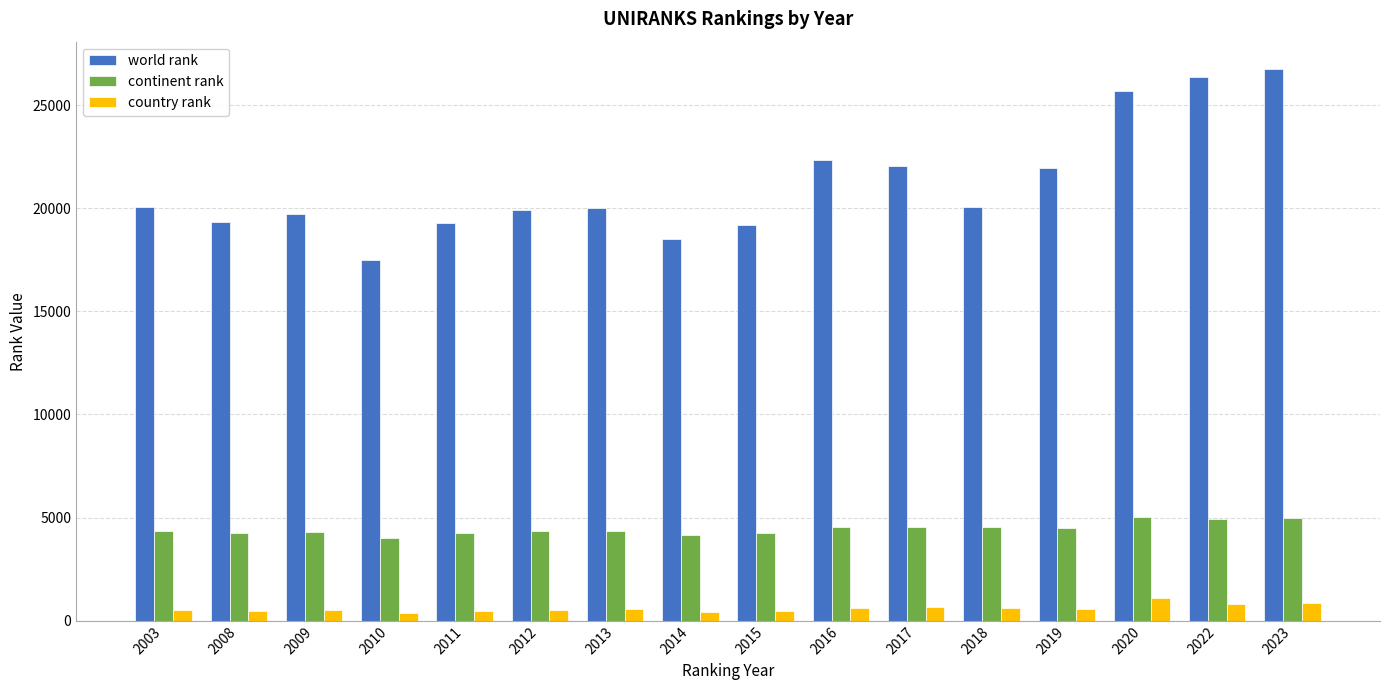

Is the value of continent rank at 2009 greater than the value of world rank at 2022?

No